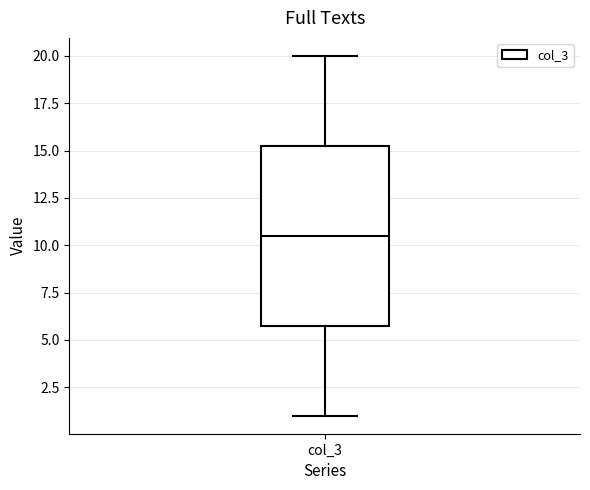

Read this box plot against the y-axis: the position of the median line, the range covered by the box, and the ends of both whiskers. The values are not printed on the chart, so give them approximately, as read against the axis.

median 10.5, box 6.0 to 15.5, whiskers 1.0 to 20.0